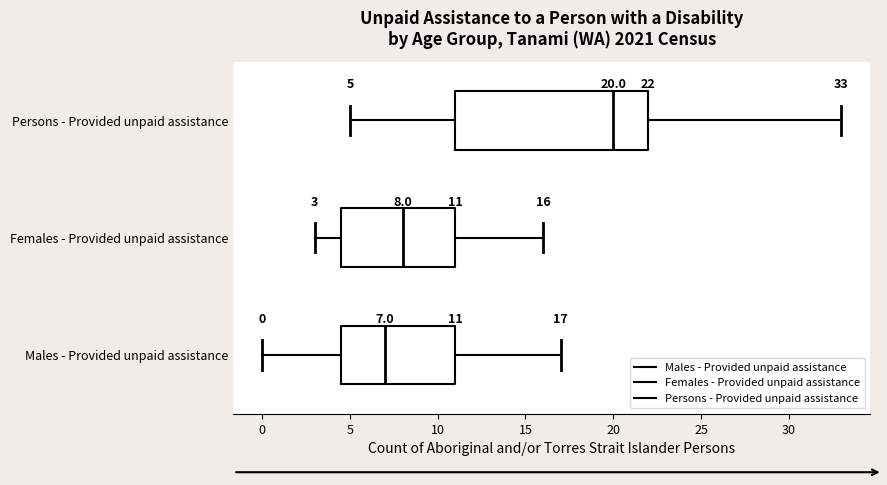

Which box is the widest, from its left edge to its right edge?

Persons - Provided unpaid assistance